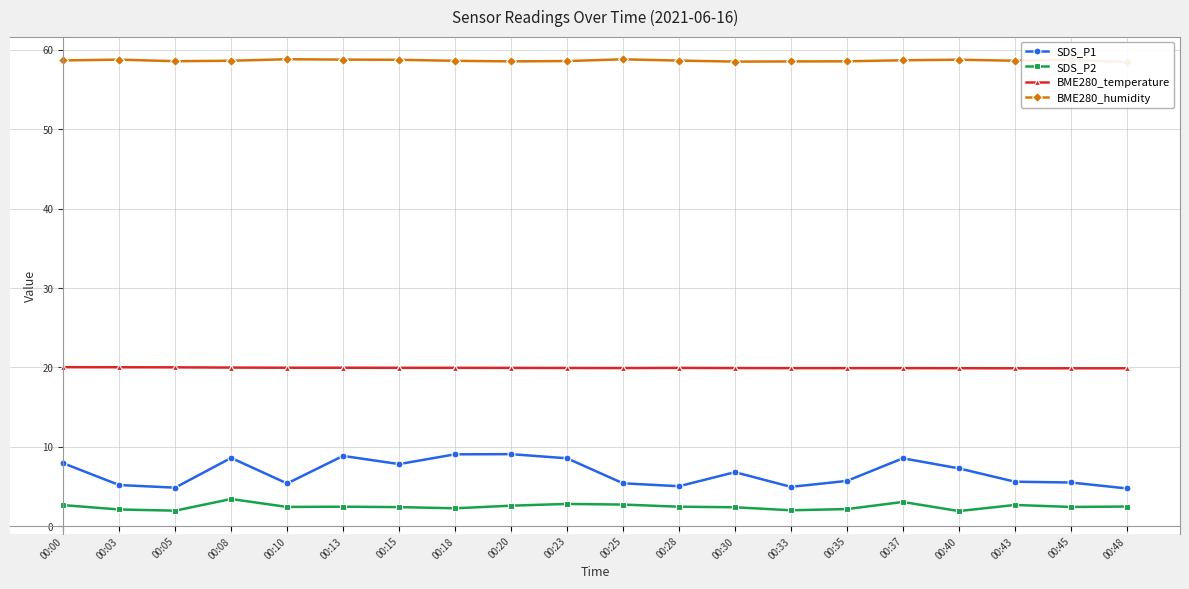

How many lines are shown in the chart?

4